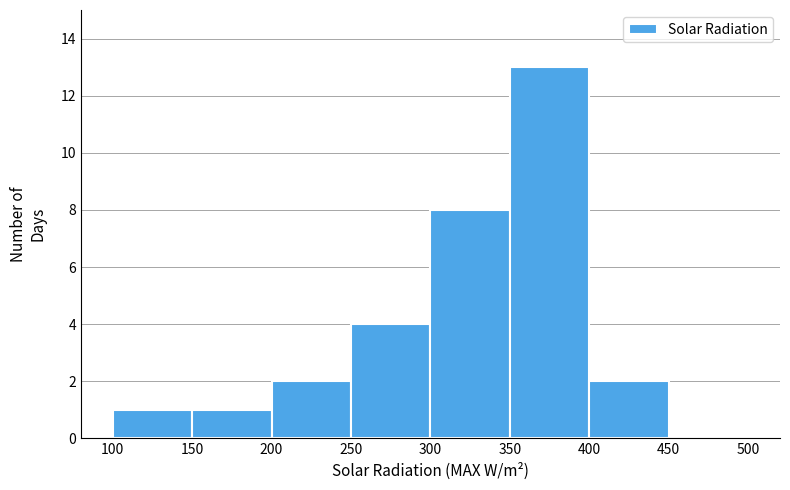

Over which range of the x-axis is the bar tallest?

350 to 400